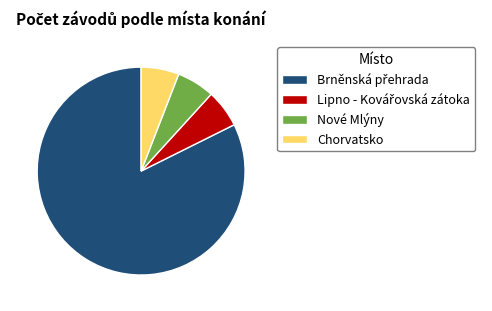

Is there any slice that represents more than half of the pie?

Yes